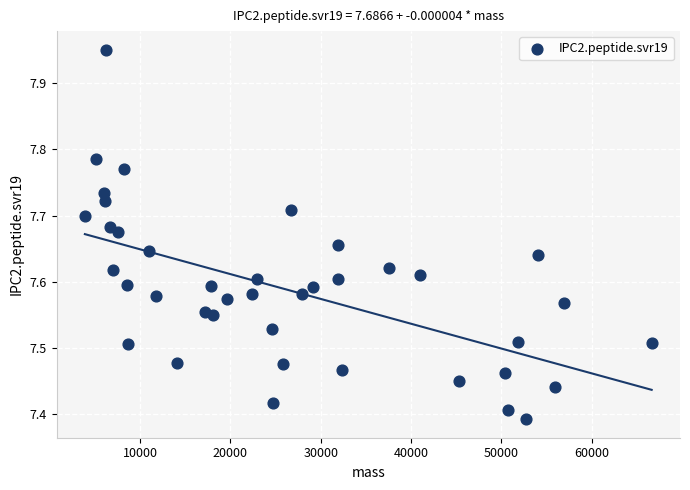

What is the range of Y values (max minus min)?

0.6